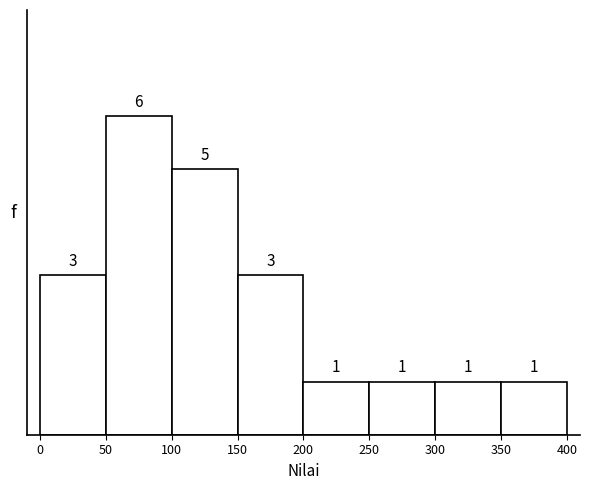

Reading left to right, list every bar in this chart as the range it spans on the x-axis followed by its height.

0 to 50: 3
50 to 100: 6
100 to 150: 5
150 to 200: 3
200 to 250: 1
250 to 300: 1
300 to 350: 1
350 to 400: 1